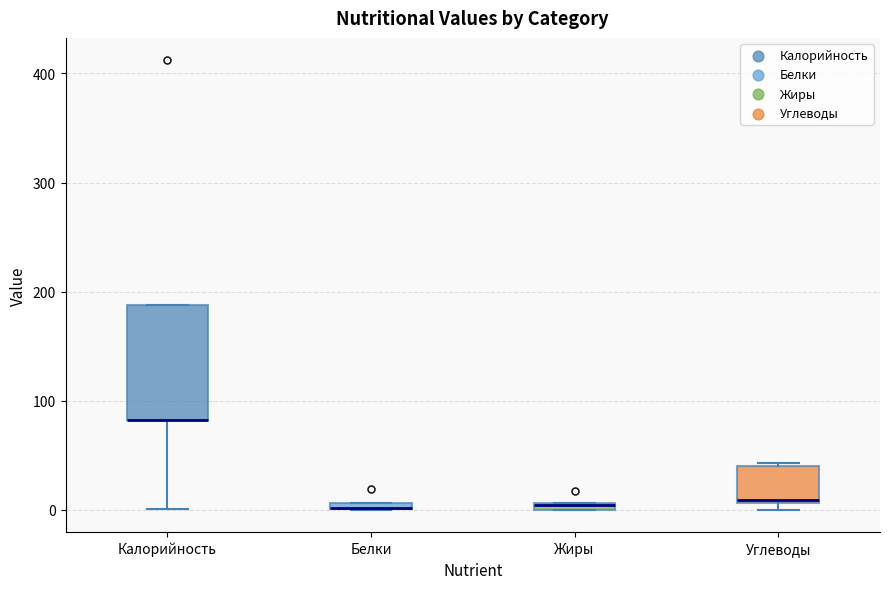

Which box is the tallest, from its lower edge to its upper edge?

Калорийность